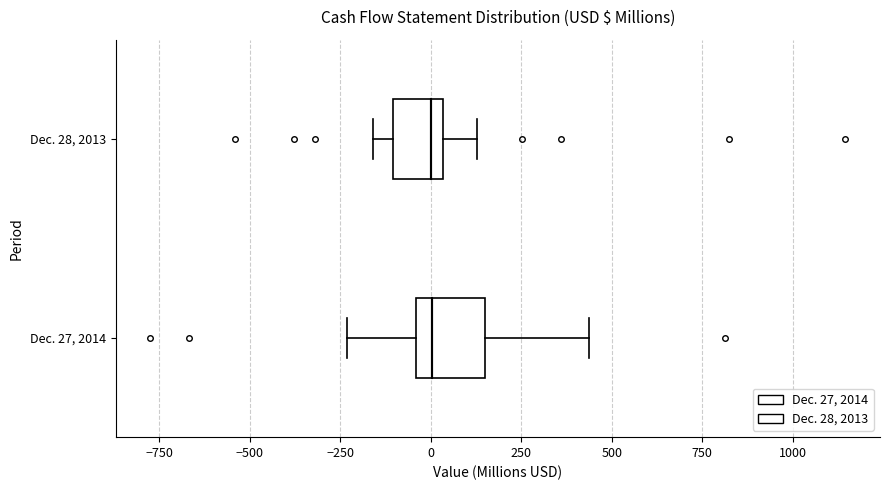

Which box is the widest, from its left edge to its right edge?

Dec. 27, 2014